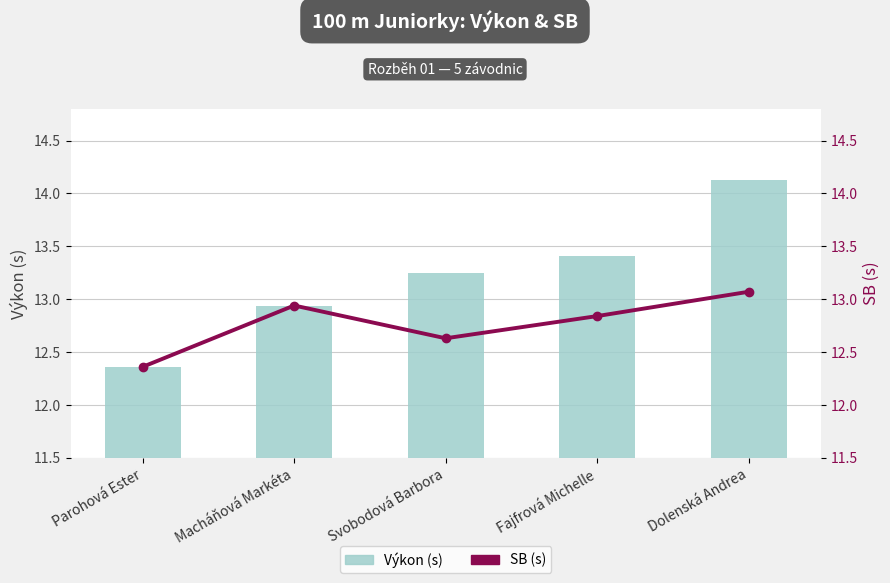

What is the label of the 5th bar from the right?

Parohová Ester